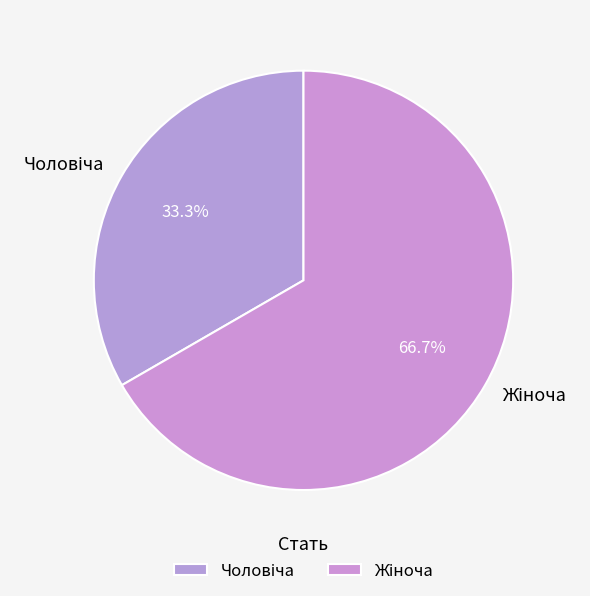

Is there any slice that represents more than half of the pie?

Yes